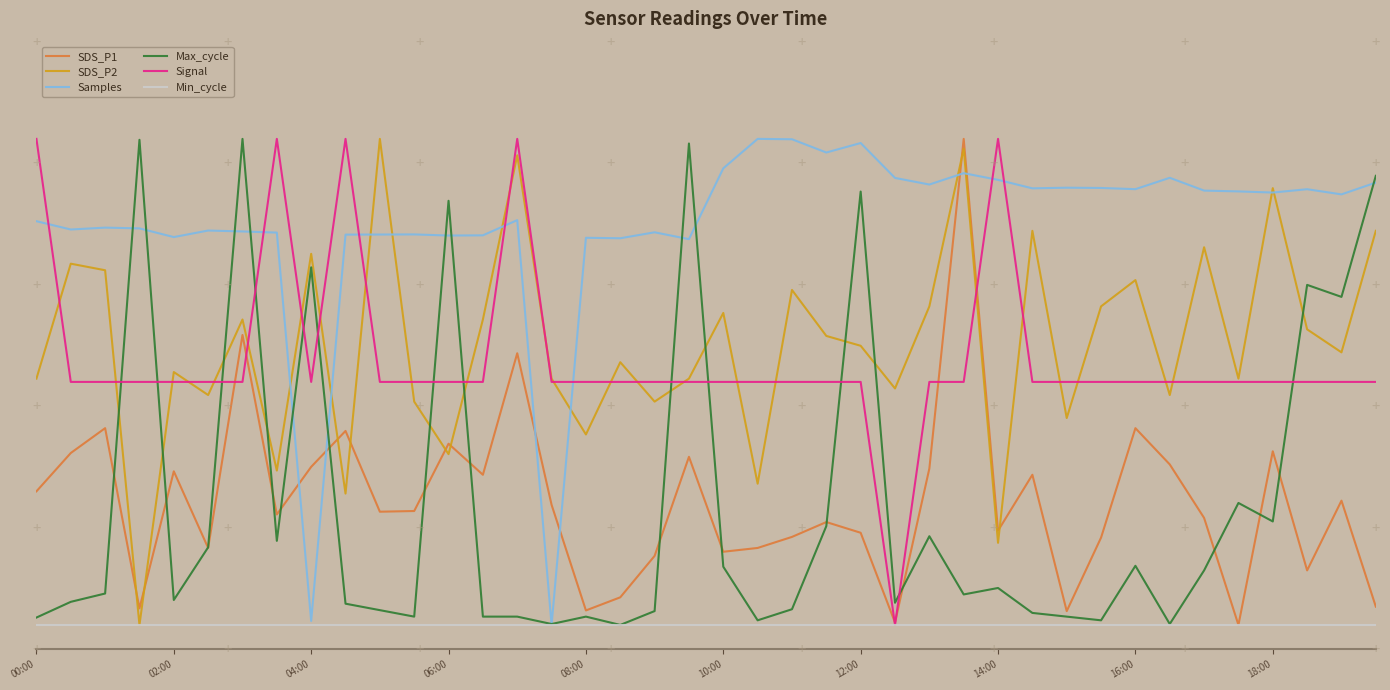

What are all the series names shown in the legend?

SDS_P1, SDS_P2, Samples, Max_cycle, Signal, Min_cycle